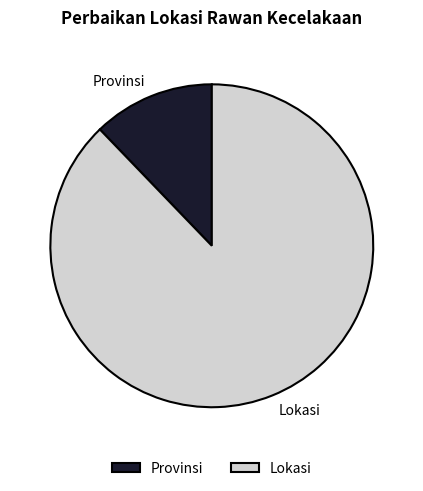

What is the ratio of the value at Provinsi to the value at Lokasi?

0.1